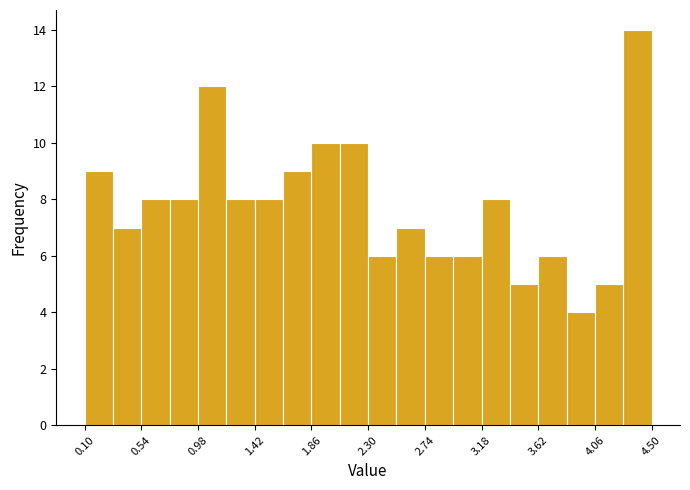

Reading left to right, transcribe this chart: for each bar, give the range it covers on the x-axis and its height. Neither the bar edges nor the heights are printed on the chart, so give them approximately, as read against the axes.

0.10 to 0.32: 9
0.32 to 0.54: 7
0.54 to 0.76: 8
0.76 to 0.98: 8
0.98 to 1.20: 12
1.20 to 1.42: 8
1.42 to 1.64: 8
1.64 to 1.86: 9
1.86 to 2.08: 10
2.08 to 2.30: 10
2.30 to 2.52: 6
2.52 to 2.74: 7
2.74 to 2.96: 6
2.96 to 3.18: 6
3.18 to 3.40: 8
3.40 to 3.62: 5
3.62 to 3.84: 6
3.84 to 4.06: 4
4.06 to 4.28: 5
4.28 to 4.50: 14